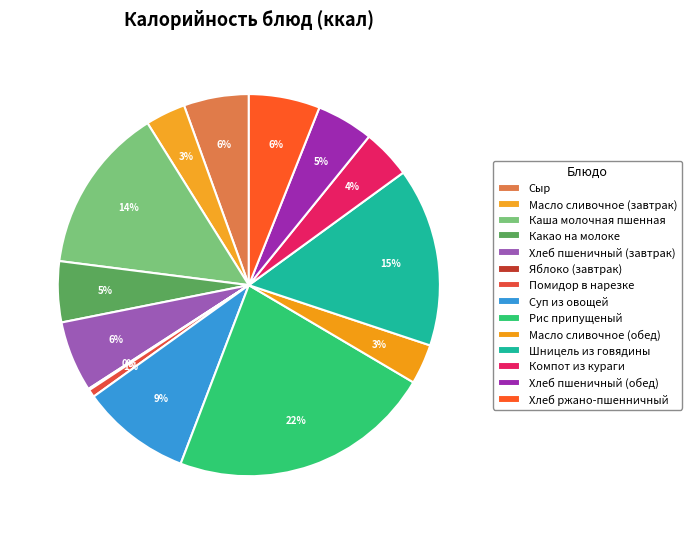

What percentage is the Хлеб пшеничный (завтрак) slice, to the nearest percent?

6%